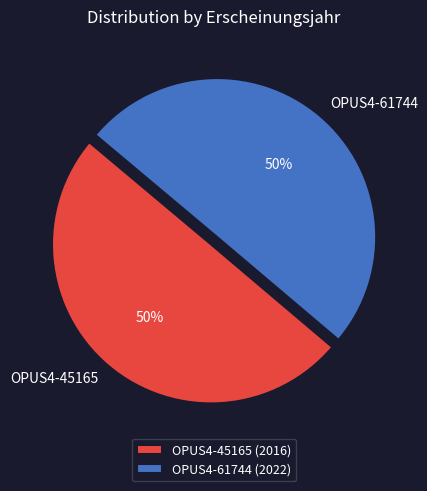

To the nearest percent, what portion does OPUS4-45165 represent?

50%